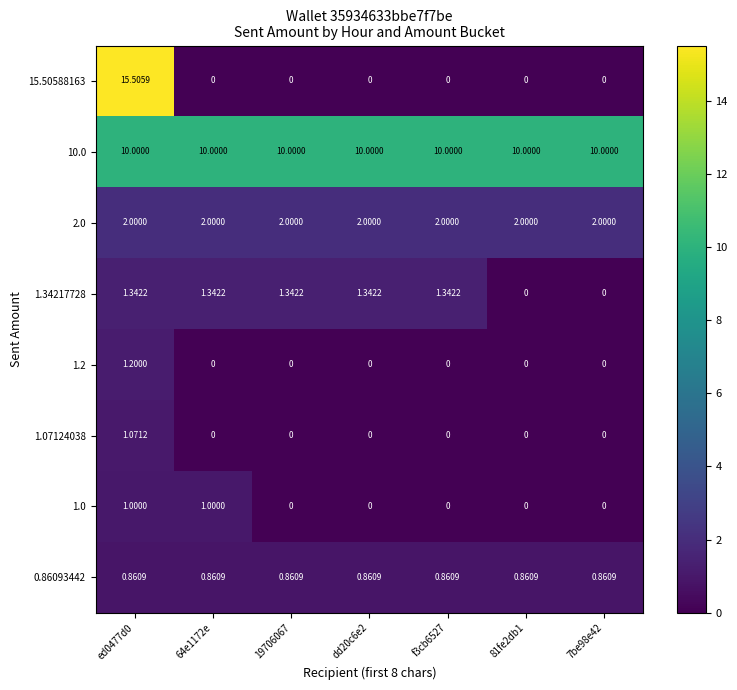

Is the value of 1.0 at 64e1172e greater than the value of 10.0 at 7be98e42?

No